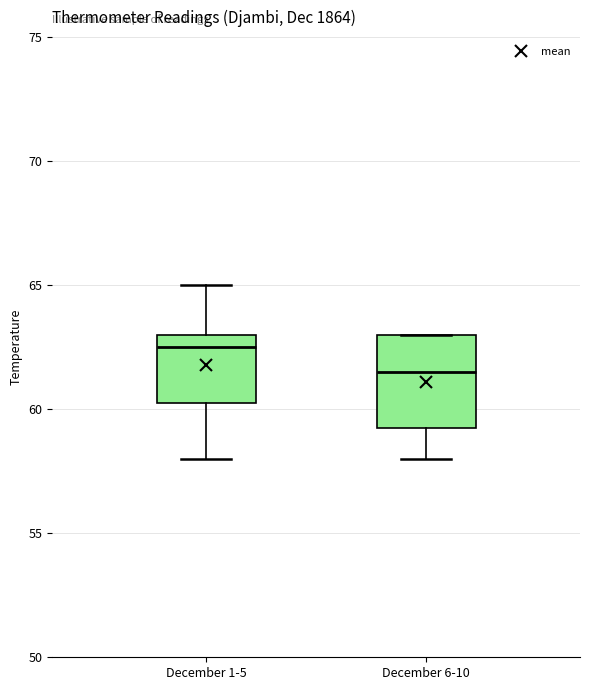

Where is the lower edge of the box for December 1-5 on the y-axis? The values are not printed on the chart, so give them approximately, as read against the axis.

60.5